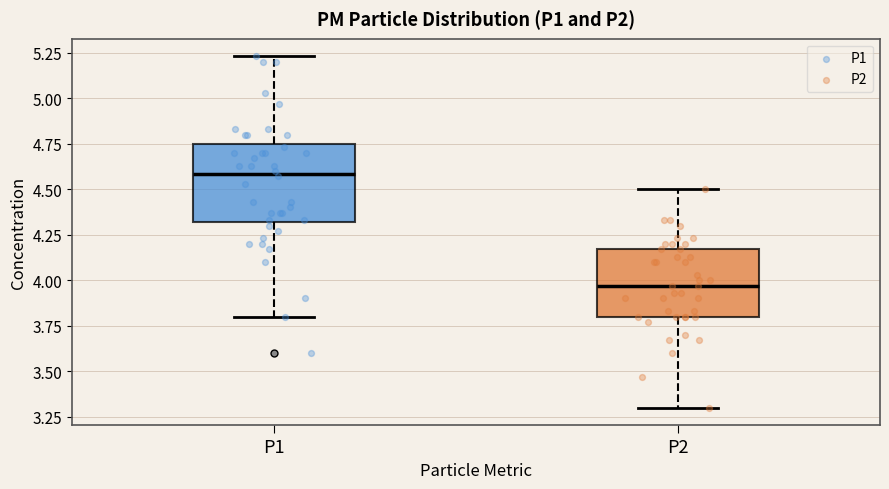

Reading left to right, transcribe this box plot: for each box, give where its median line is, the range the box spans, and where its two whiskers end, as read against the y-axis. The values are not printed on the chart, so give them approximately, as read against the axis.

P1: median 4.60, box 4.30 to 4.75, whiskers 3.80 to 5.25
P2: median 3.95, box 3.80 to 4.15, whiskers 3.30 to 4.50